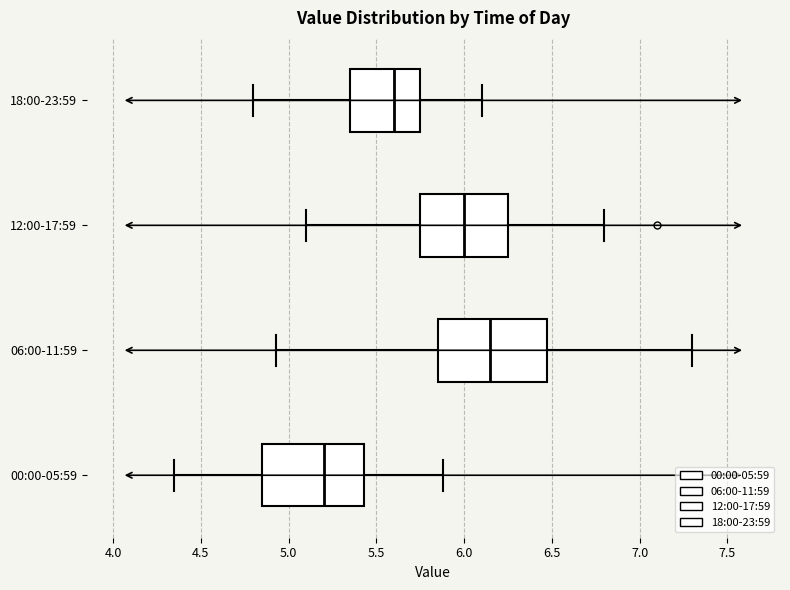

Reading bottom to top, transcribe this box plot: for each box, give where its median line is, the range the box spans, and where its two whiskers end, as read against the x-axis. The values are not printed on the chart, so give them approximately, as read against the axis.

00:00-05:59: median 5.20, box 4.85 to 5.45, whiskers 4.35 to 5.90
06:00-11:59: median 6.15, box 5.85 to 6.45, whiskers 4.95 to 7.30
12:00-17:59: median 6.00, box 5.75 to 6.25, whiskers 5.10 to 6.80
18:00-23:59: median 5.60, box 5.35 to 5.75, whiskers 4.80 to 6.10